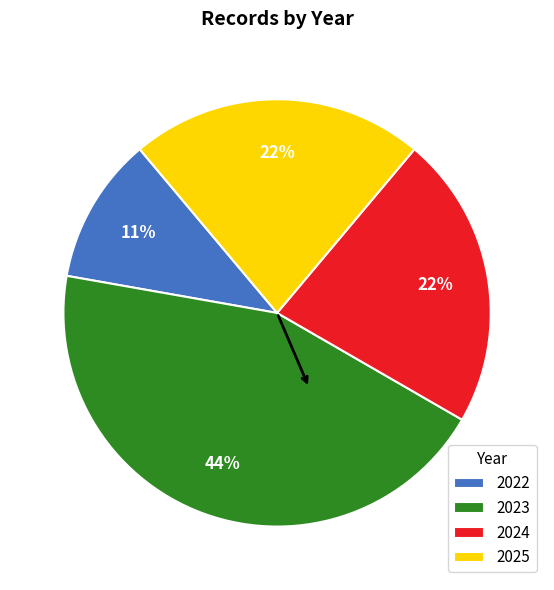

Does 2022 represent more than half of the total?

No